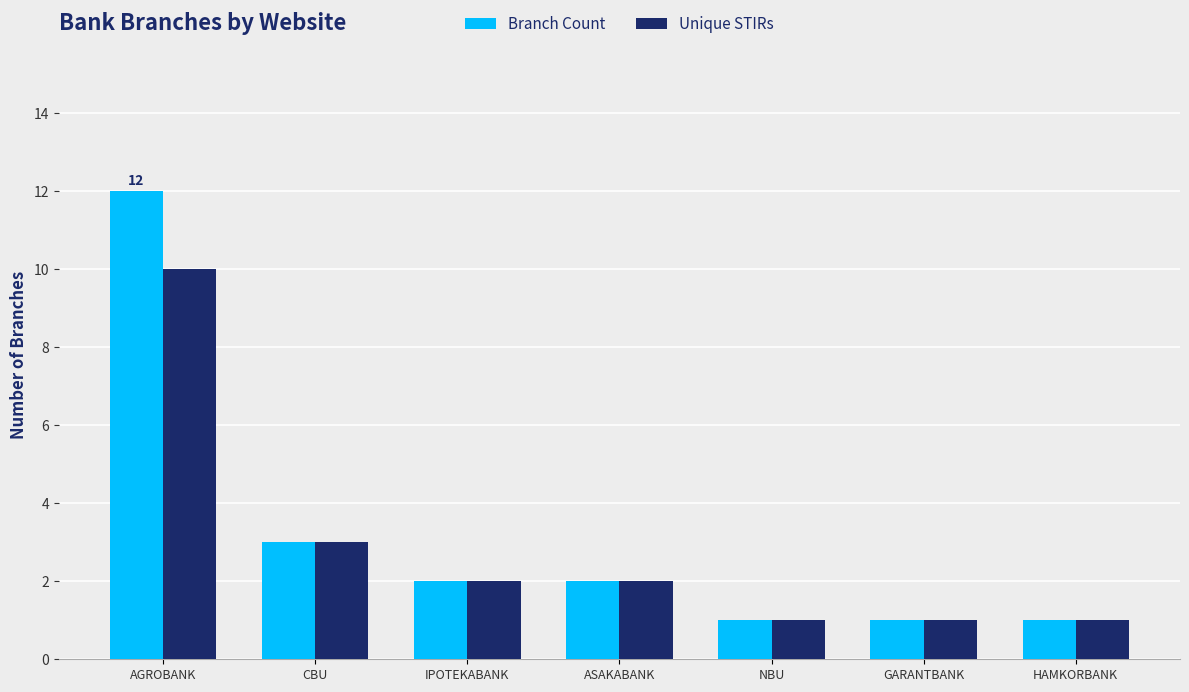

Which category has the highest value in the Unique STIRs series?

AGROBANK